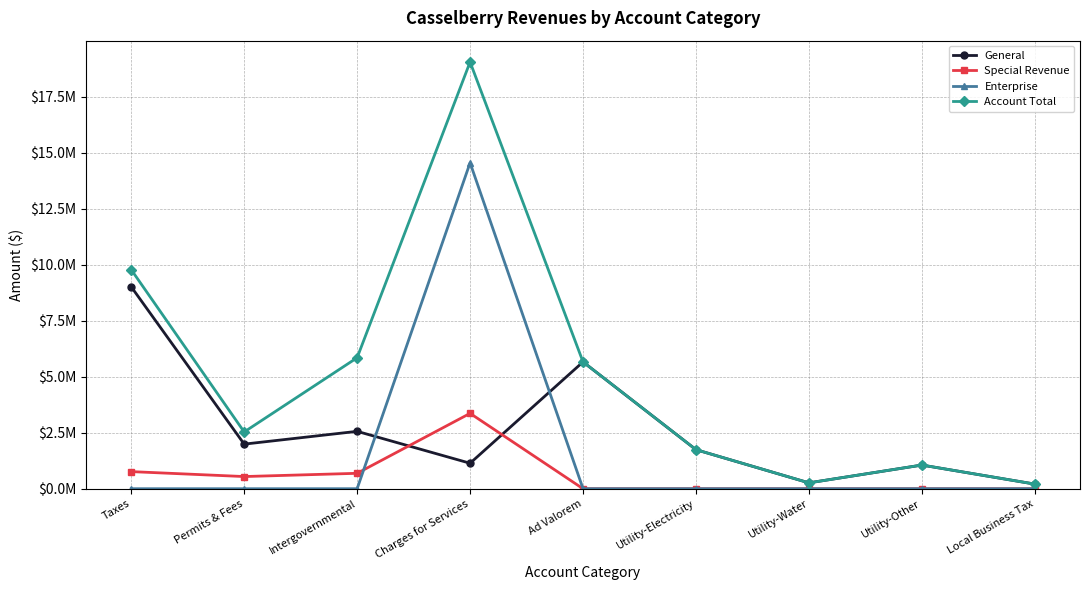

Where is Account Total nearest to the value 9624167?

Taxes